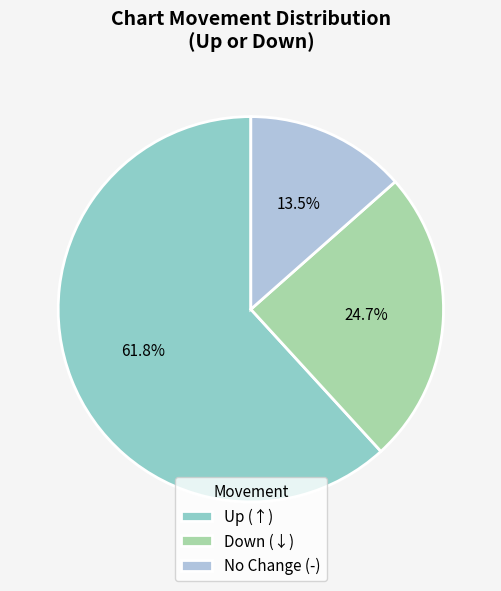

Which category has the biggest portion of the pie?

Up (↑)